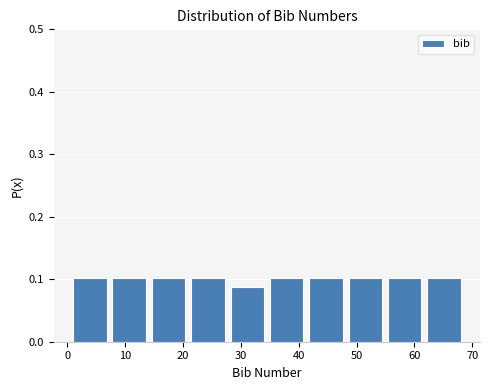

Reading left to right, transcribe this chart: for each bar, give the range it covers on the x-axis and its height. Neither the bar edges nor the heights are printed on the chart, so give them approximately, as read against the axes.

1.0 to 7.8: 0.10
7.8 to 14.6: 0.10
14.6 to 21.4: 0.10
21.4 to 28.2: 0.10
28.2 to 35.0: 0.09
35.0 to 41.8: 0.10
41.8 to 48.6: 0.10
48.6 to 55.4: 0.10
55.4 to 62.2: 0.10
62.2 to 69.0: 0.10